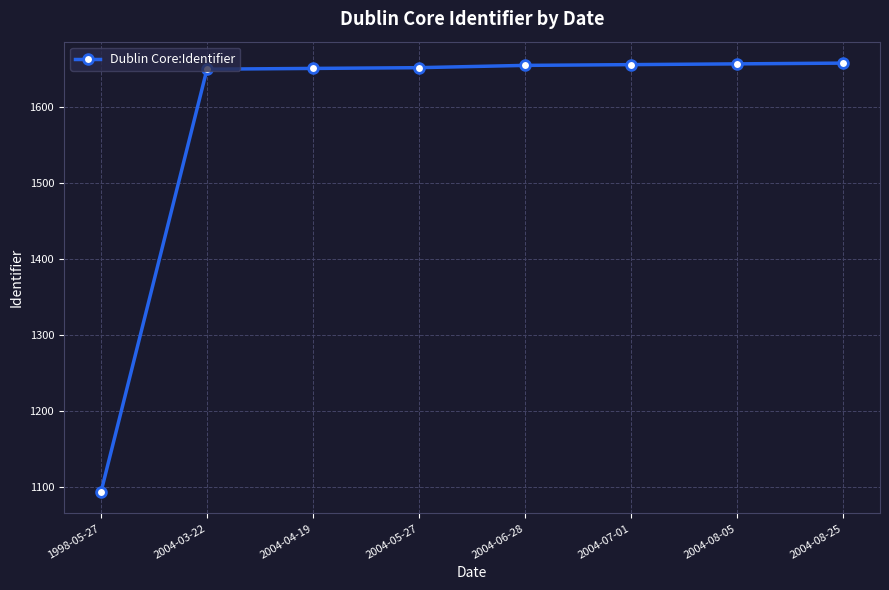

What is the difference between the second highest and second lowest values?

7